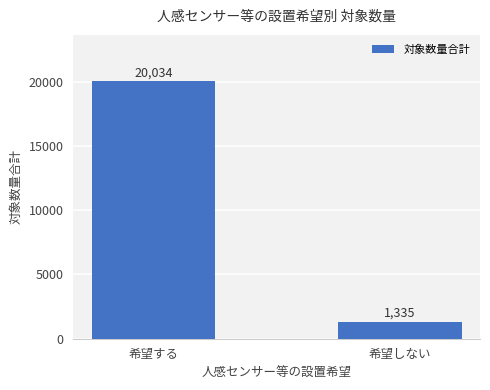

What is the greatest value displayed?

20034